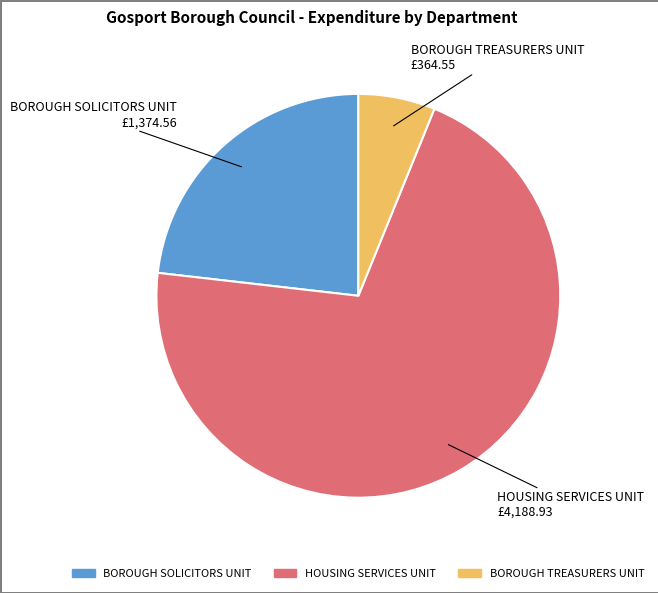

Count the number of slices in the pie.

3